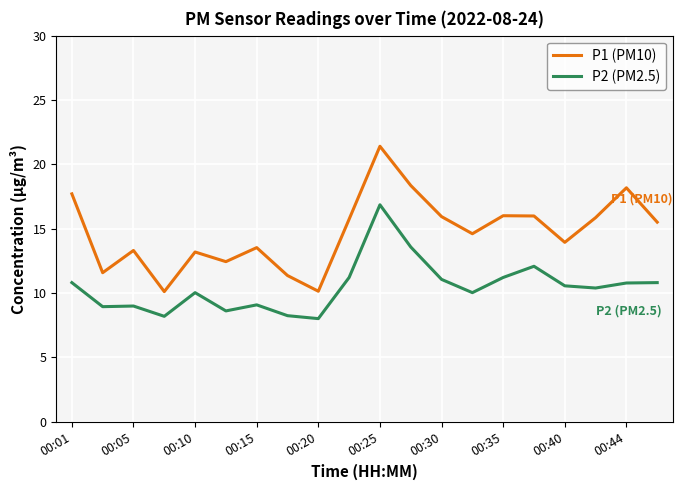

True or false: P1 (PM10) and P2 (PM2.5) cross at least once.

False